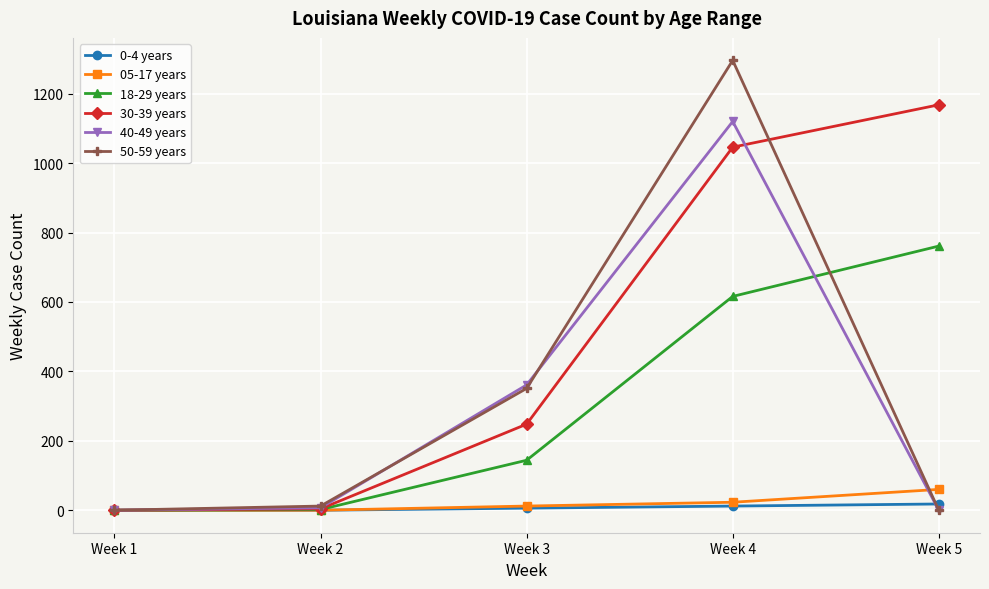

What is the difference between the second highest and second lowest values in the 0-4 years series?

12